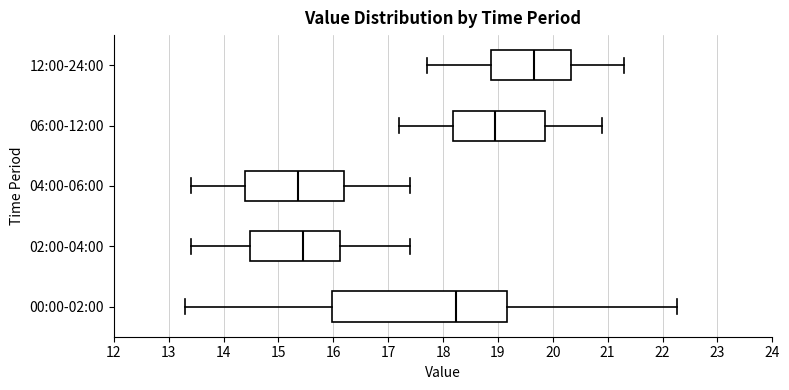

Which box has the furthest to the right median line?

12:00-24:00